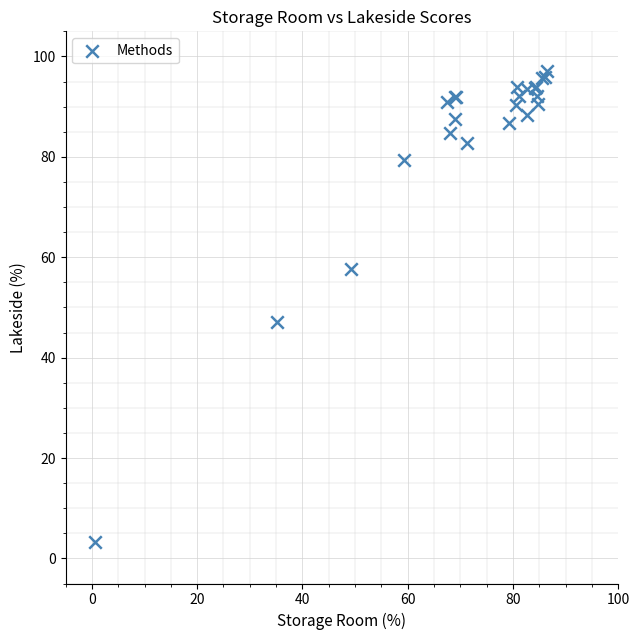

What Y value in the scatter plot is closest to 50?

47.1